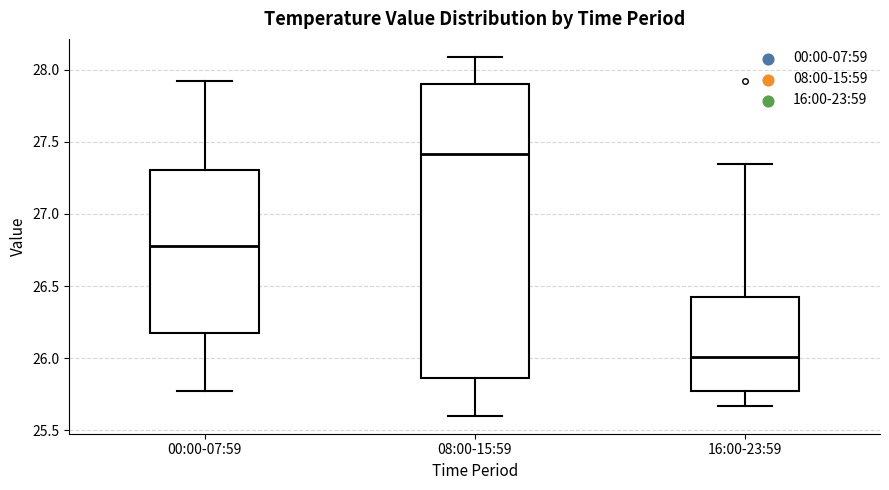

Which box's median line is the highest?

08:00-15:59